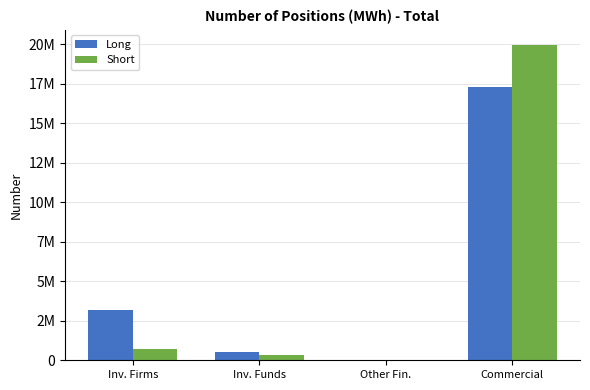

What is the highest value of the Short series?

19927913